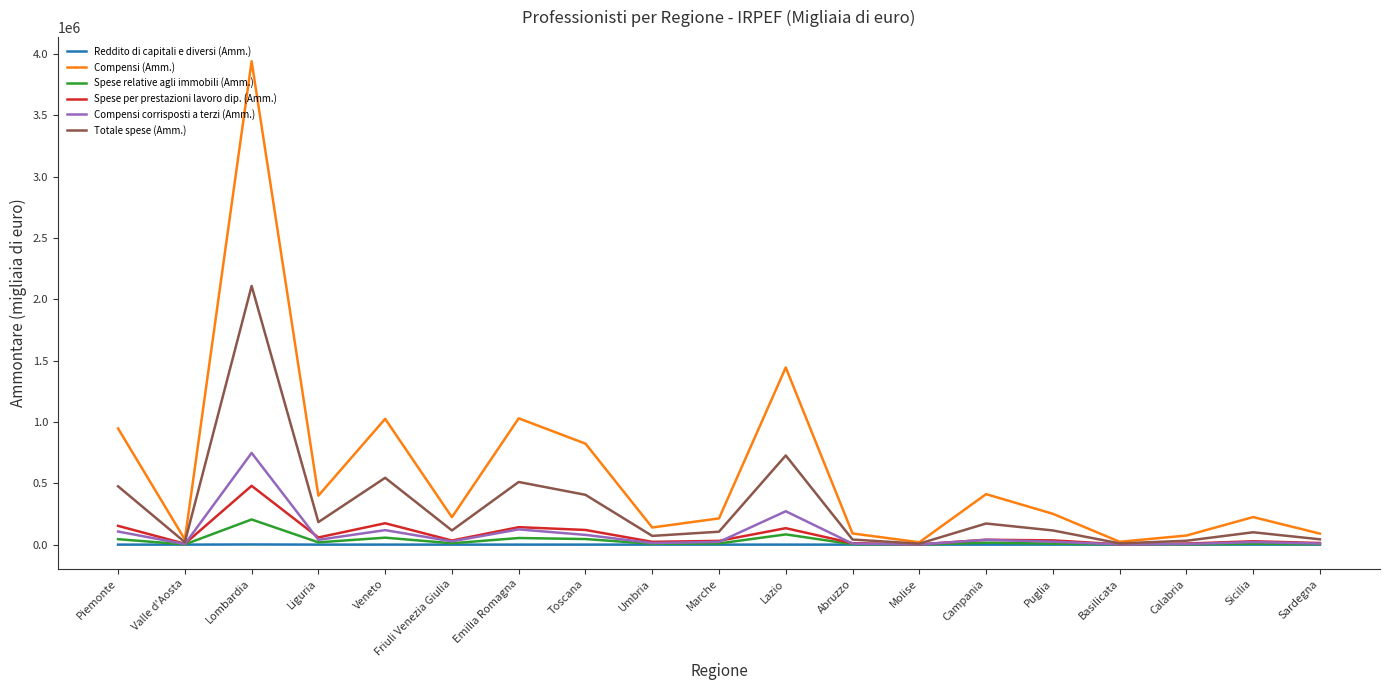

The value of Compensi corrisposti a terzi (Amm.) at Lombardia is 463327. True or false?

False